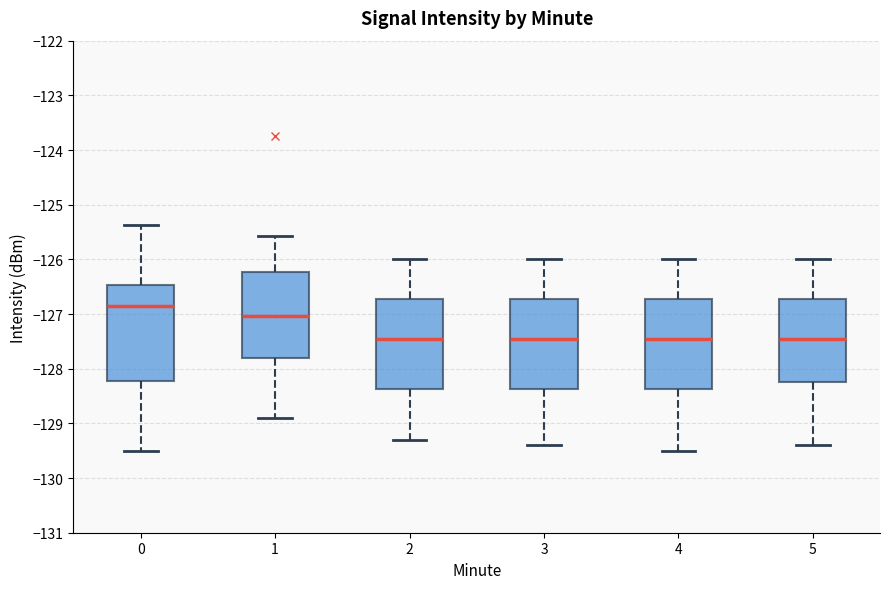

Which box has the highest median line?

0